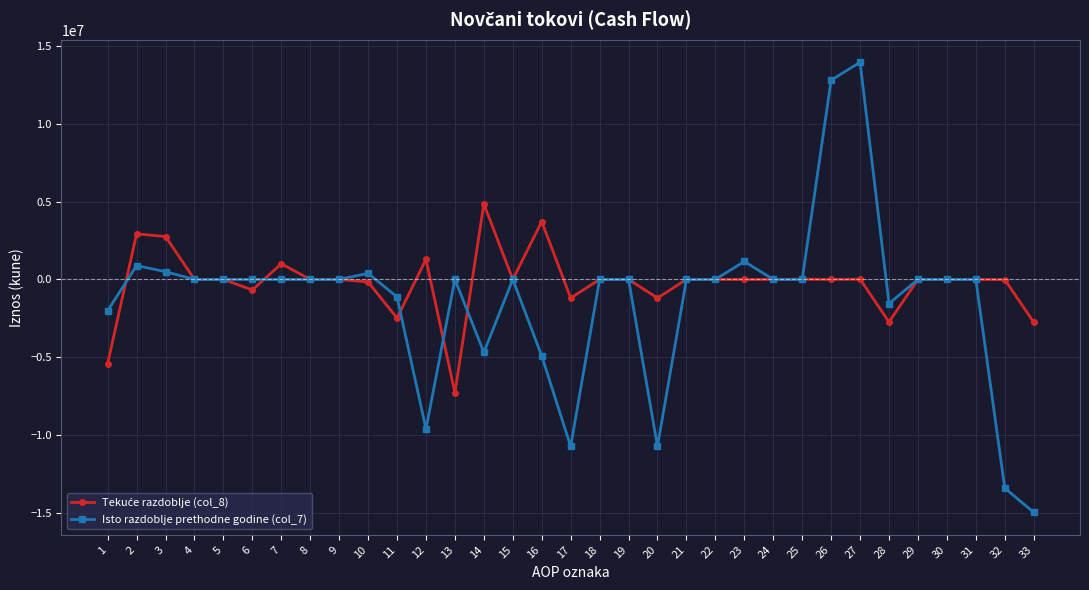

What is the maximum value shown in the chart?

13954985